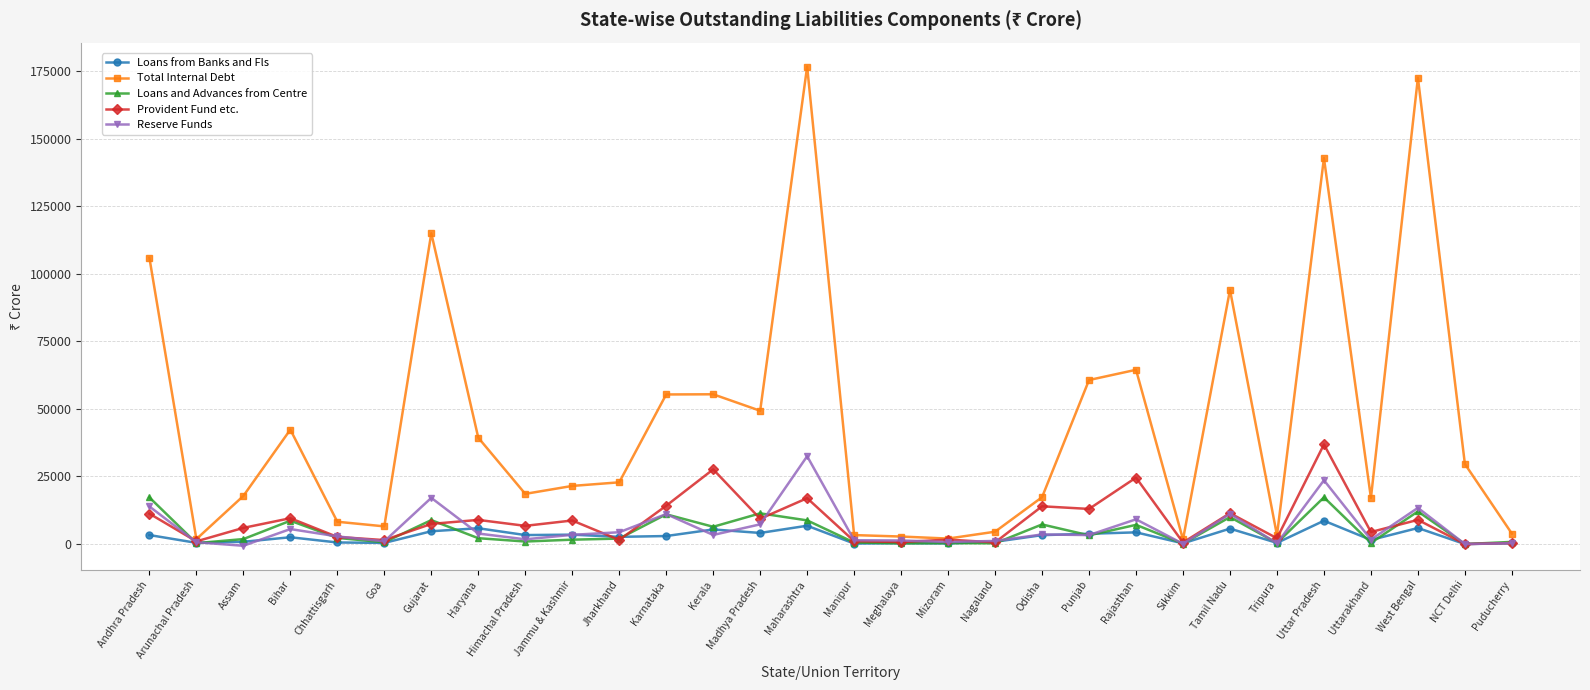

Does the chart display data point markers on the line(s)?

Yes